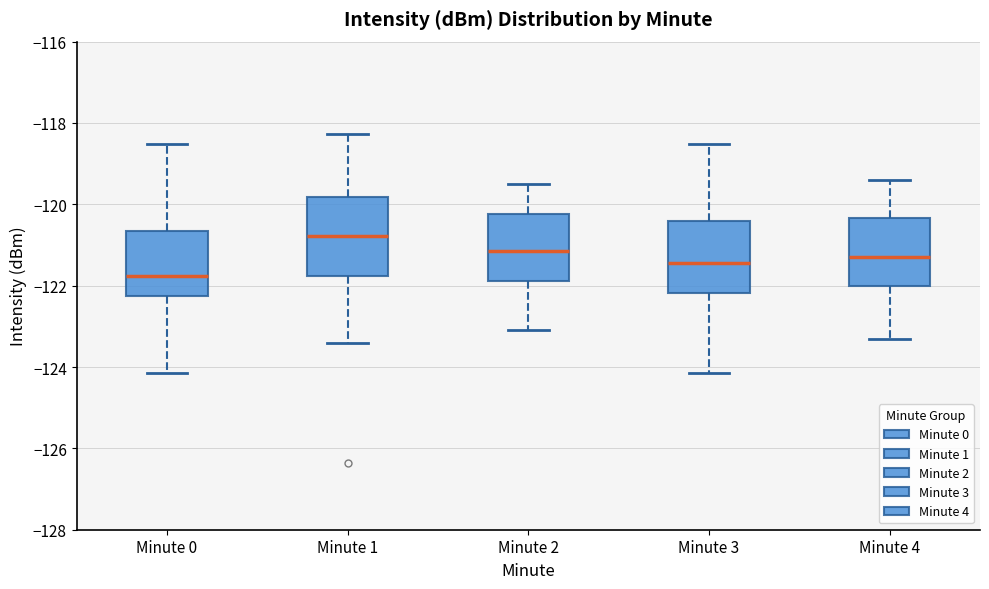

Where does the upper whisker of the box for Minute 0 end on the y-axis? The values are not printed on the chart, so give them approximately, as read against the axis.

-118.6